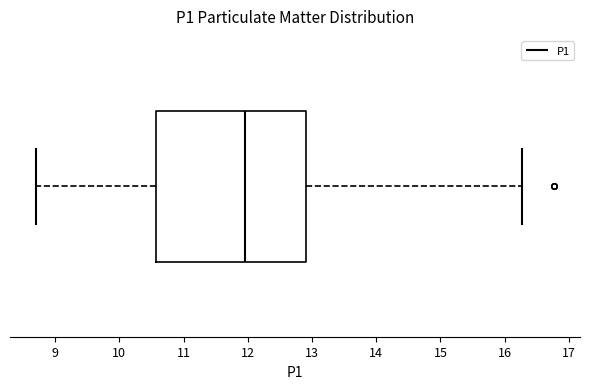

Read this box plot against the x-axis: the position of the median line, the range covered by the box, and the ends of both whiskers. The values are not printed on the chart, so give them approximately, as read against the axis.

median 12.0, box 10.6 to 12.9, whiskers 8.7 to 16.3